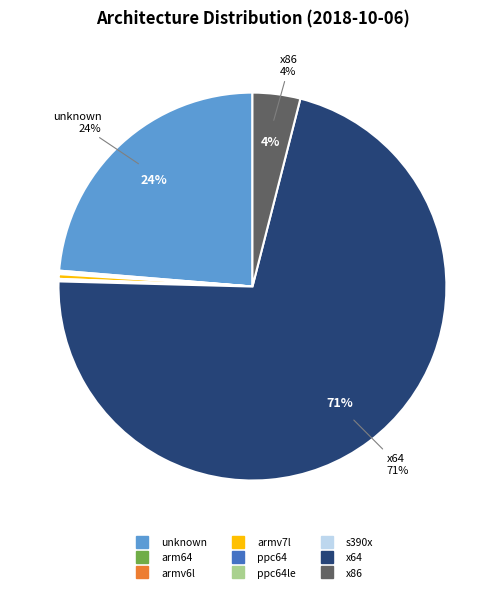

Is there a majority slice in this chart?

Yes